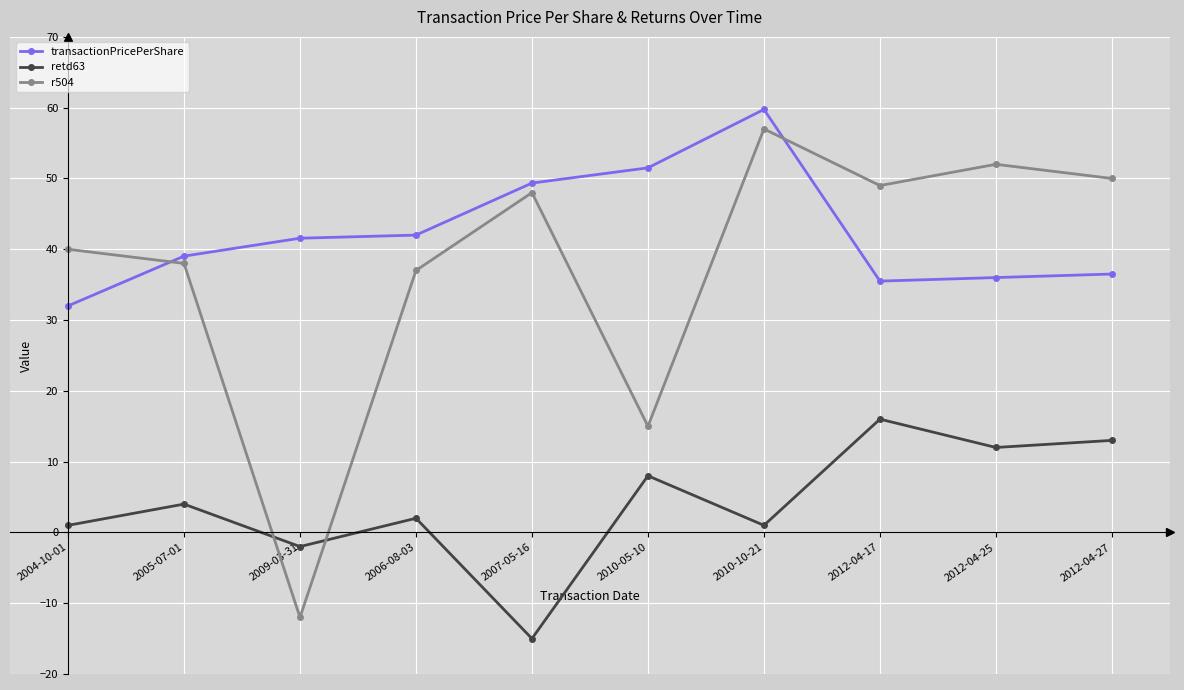

What position from the left is 2005-07-01?

2